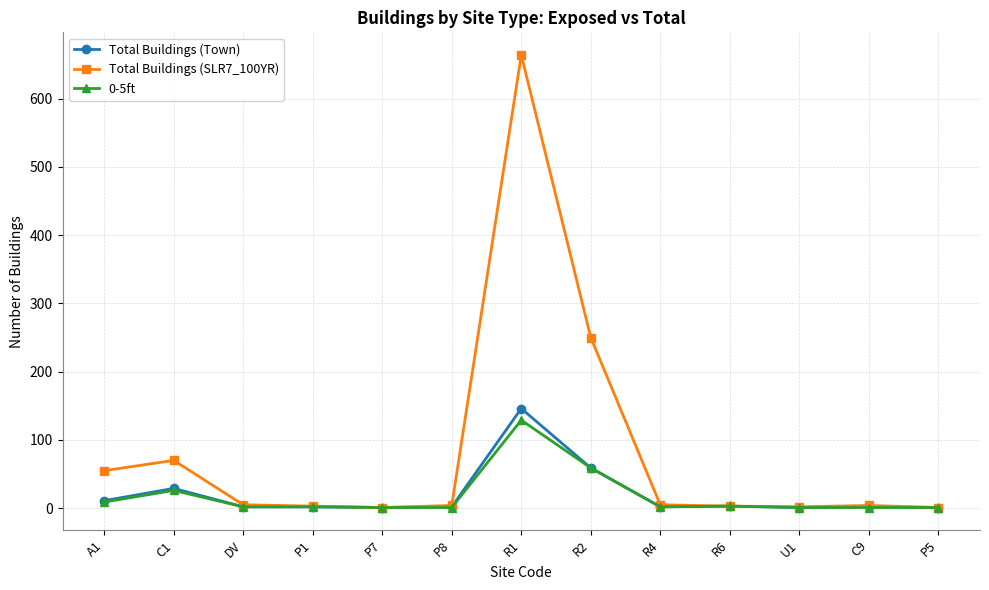

At which label does Total Buildings (Town) reach its peak?

R1